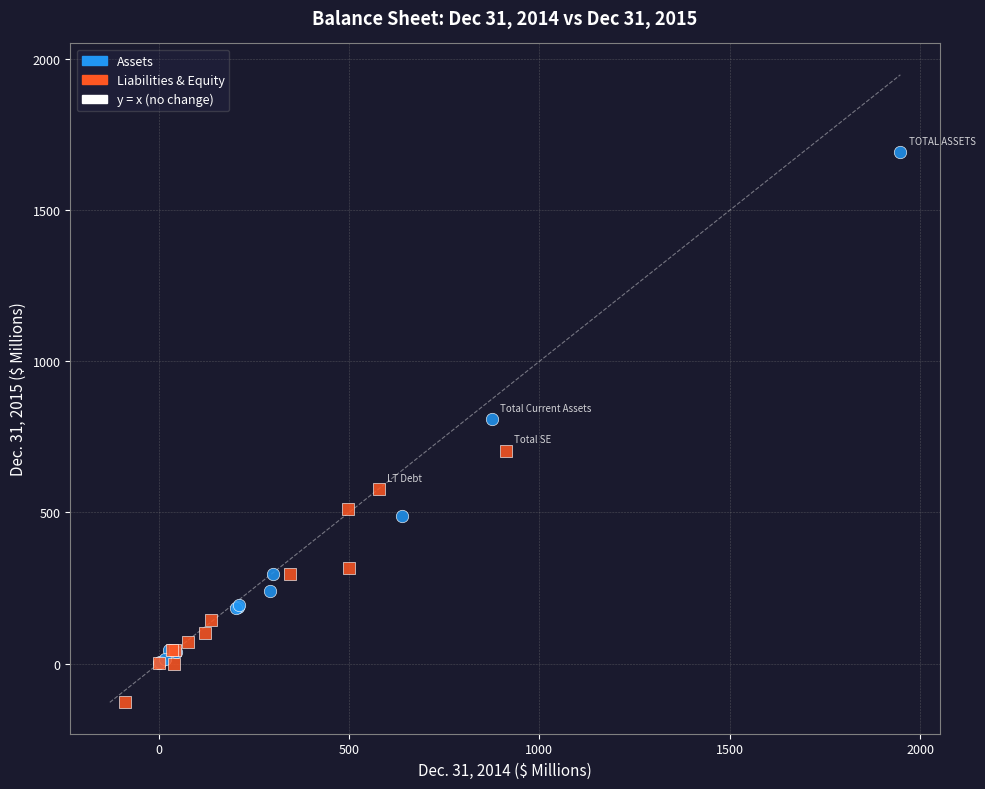

Which series contains the lowest Y value?

Liabilities & Equity